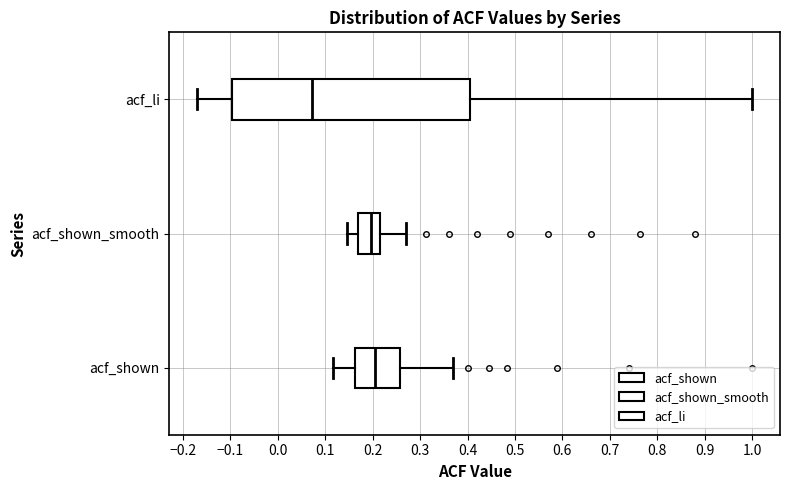

Comparing the boxes themselves (not the whiskers), which one is the widest?

acf_li